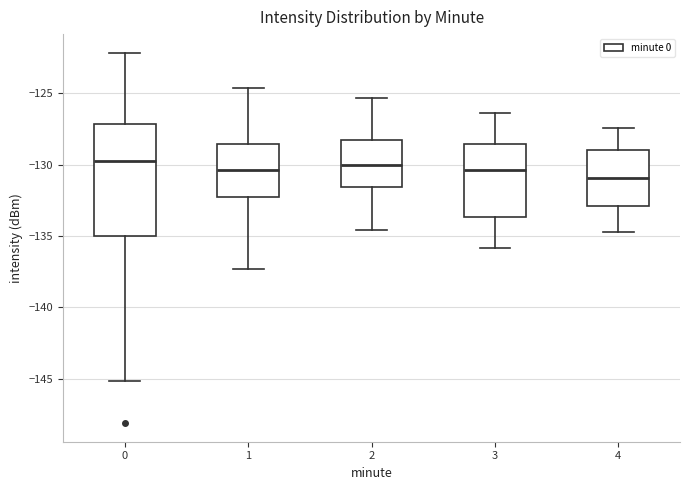

Comparing the boxes themselves (not the whiskers), which one is the tallest?

0